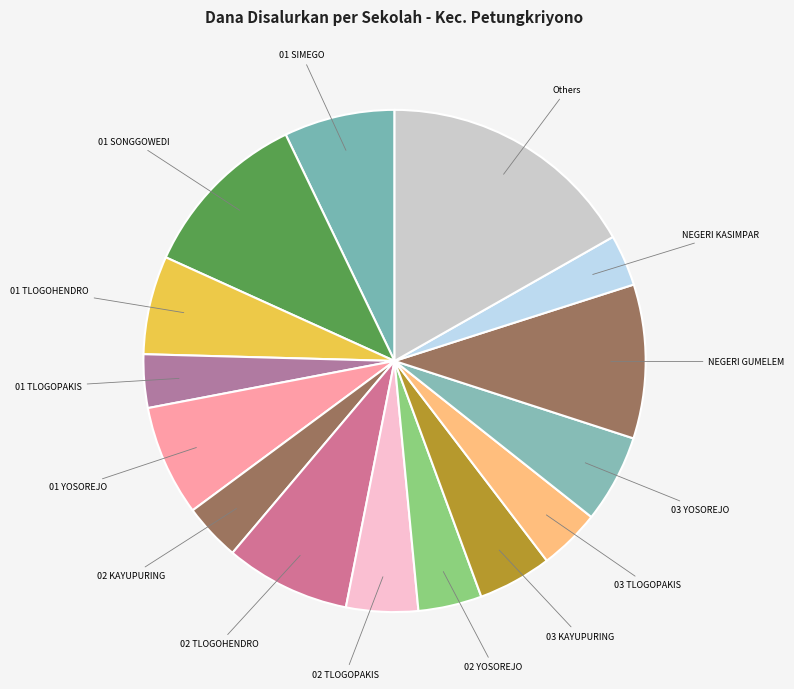

How many segments does this pie chart have?

15